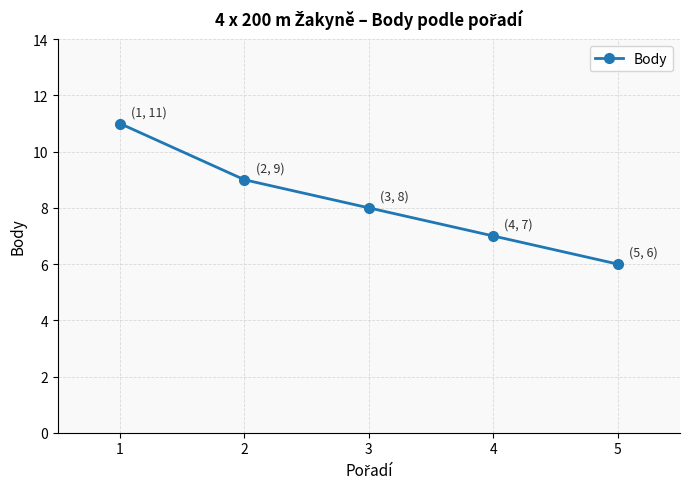

How many distinct data groups are displayed?

1